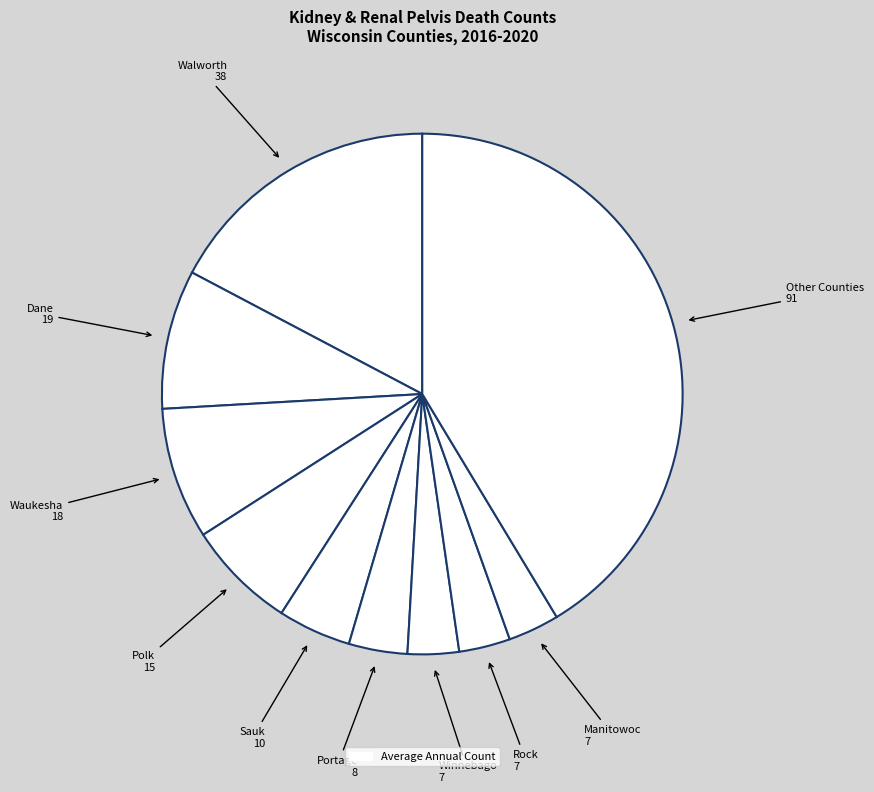

How many slices are in this pie chart?

10